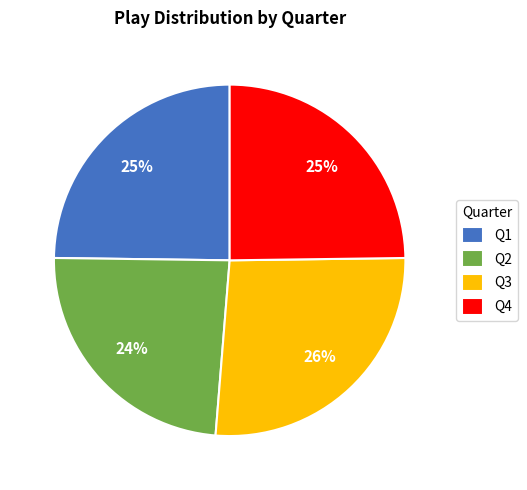

To the nearest percent, what is the difference between the Q4 and Q2 slice percentages?

1%